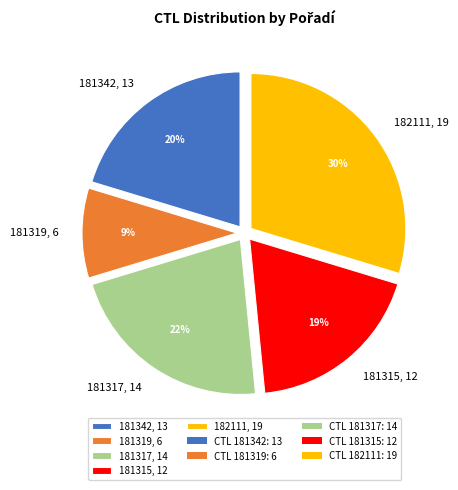

How many segments does this pie chart have?

5